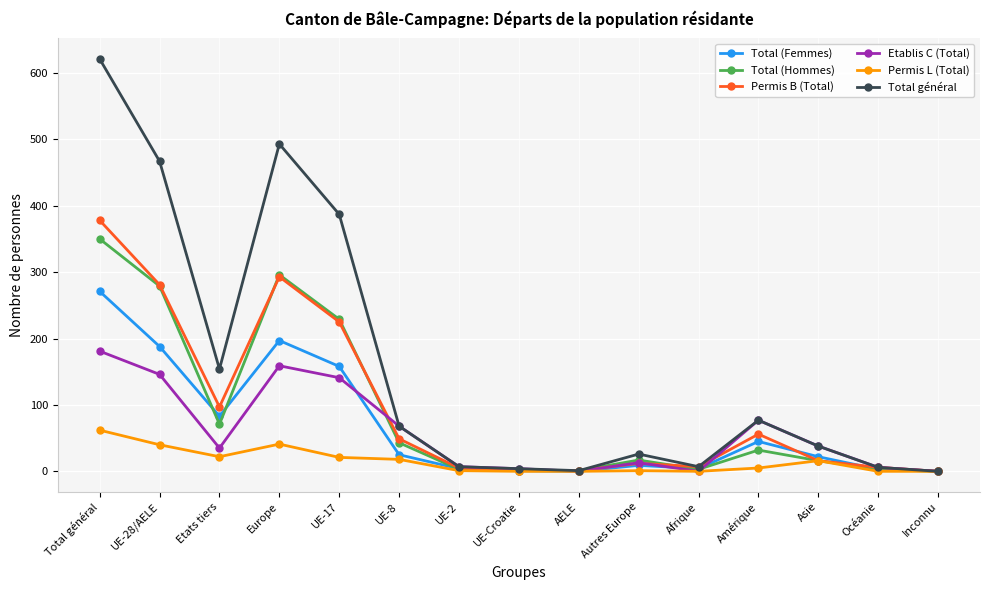

Rank the series by their maximum value, from lowest to highest.

Permis L (Total), Etablis C (Total), Total (Femmes), Total (Hommes), Permis B (Total), Total général